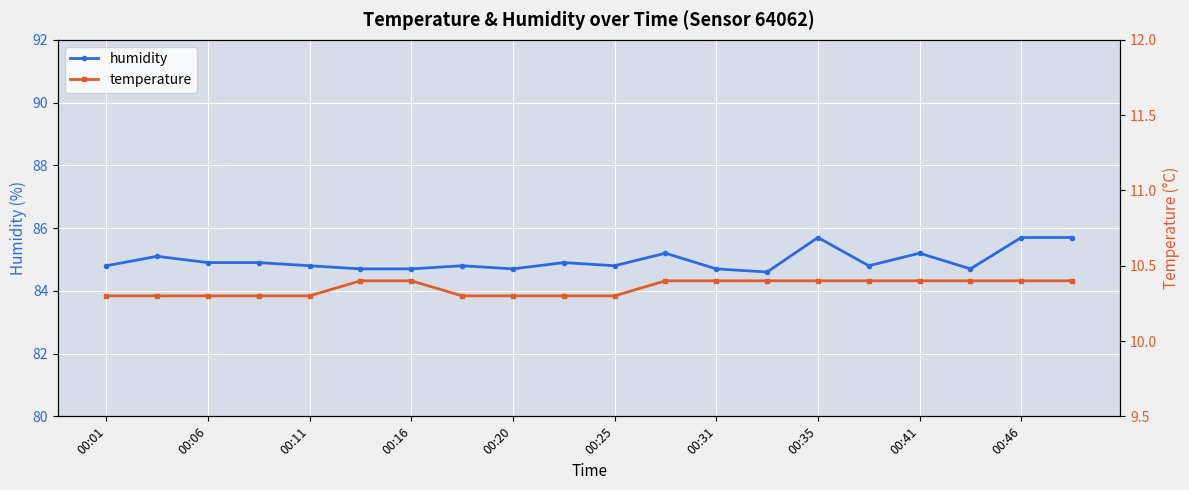

True or false: temperature and humidity cross at least once.

False